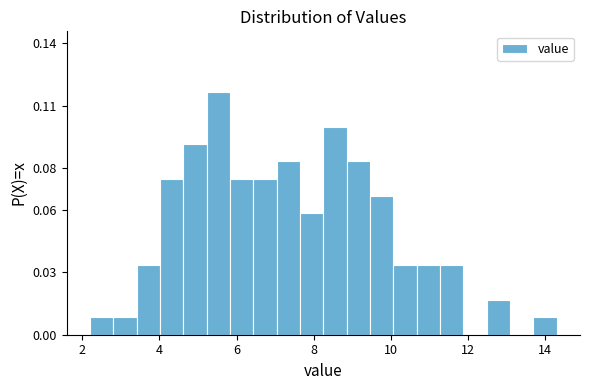

Read against the x-axis, roughly where is the centre of the tallest bar?

5.6